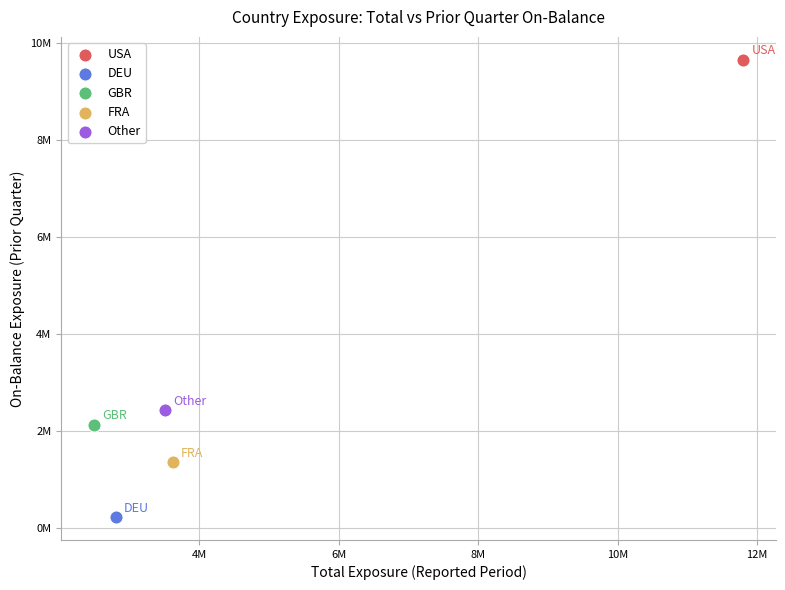

What are all the series names shown in the legend?

USA, DEU, GBR, FRA, Other